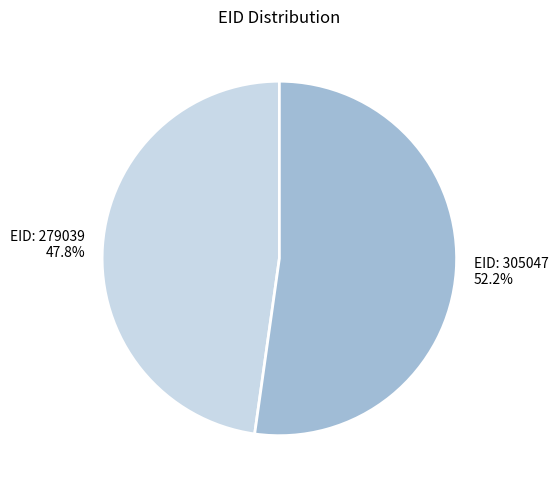

Does any single category account for the majority?

Yes